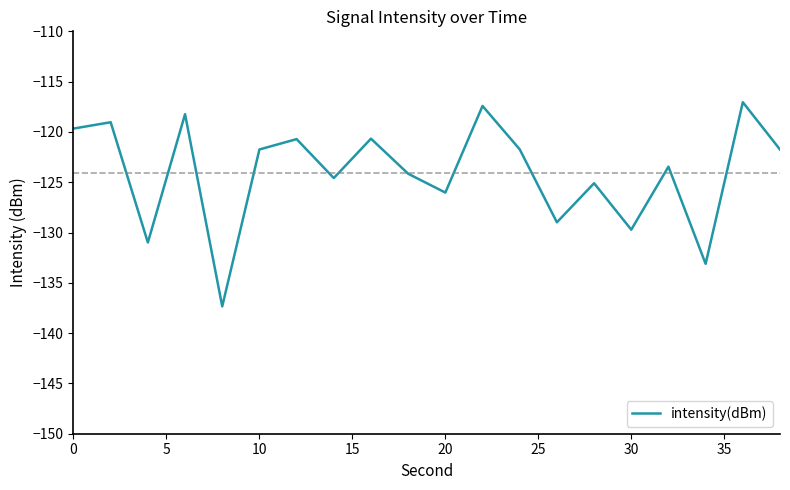

What is the greatest value displayed?

-117.0